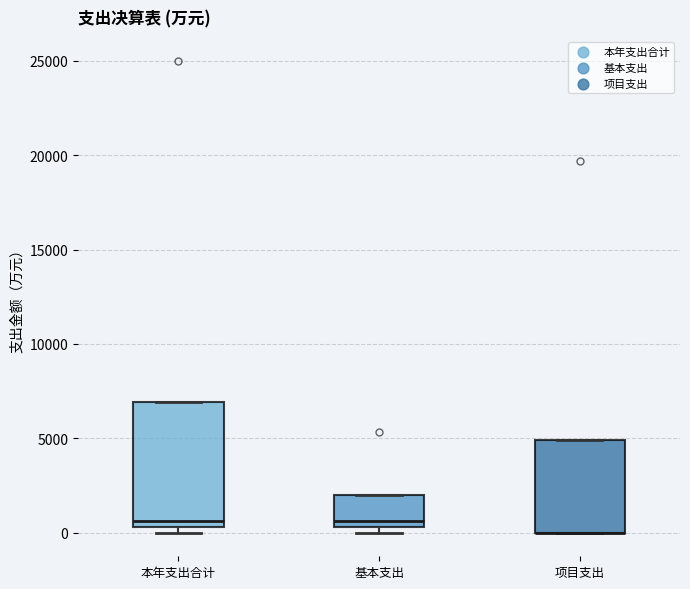

Reading left to right, transcribe this box plot: for each box, give where its median line is, the range the box spans, and where its two whiskers end, as read against the y-axis. The values are not printed on the chart, so give them approximately, as read against the axis.

本年支出合计: median 500 (just above the box's lower edge), box 500 to 7000, whiskers 0 to 7000
基本支出: median 500 (just above the box's lower edge), box 500 to 2000, whiskers 0 to 2000
项目支出: median 0 (drawn on the box's lower edge), box 0 to 5000, whiskers 0 to 5000